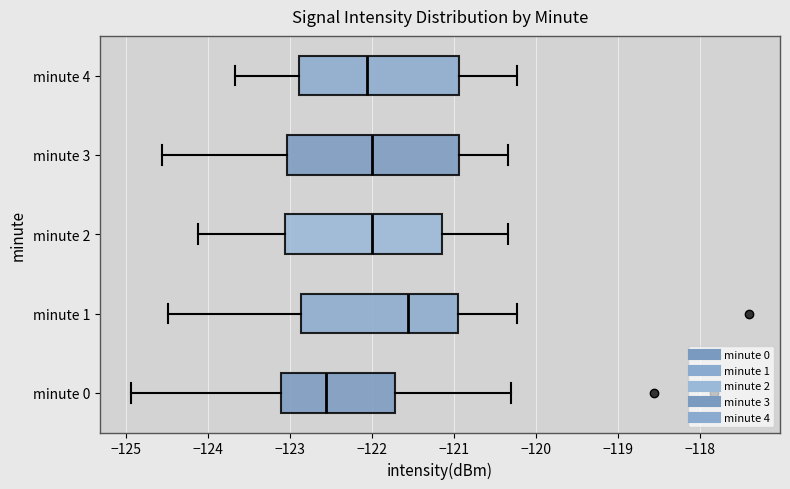

Reading bottom to top, read every box against the x-axis: the position of its median line, the range the box covers, and the ends of its whiskers. The values are not printed on the chart, so give them approximately, as read against the axis.

minute 0: median -122.6, box -123.1 to -121.7, whiskers -124.9 to -120.3
minute 1: median -121.6, box -122.9 to -121.0, whiskers -124.5 to -120.2
minute 2: median -122.0, box -123.1 to -121.1, whiskers -124.1 to -120.3
minute 3: median -122.0, box -123.0 to -120.9, whiskers -124.6 to -120.3
minute 4: median -122.1, box -122.9 to -120.9, whiskers -123.7 to -120.2